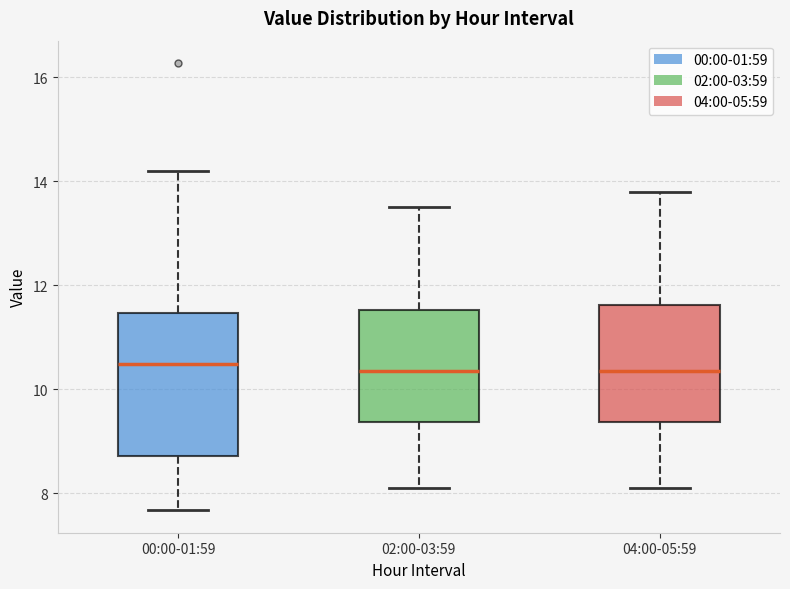

Where is the upper edge of the box for 02:00-03:59 on the y-axis? The values are not printed on the chart, so give them approximately, as read against the axis.

11.6